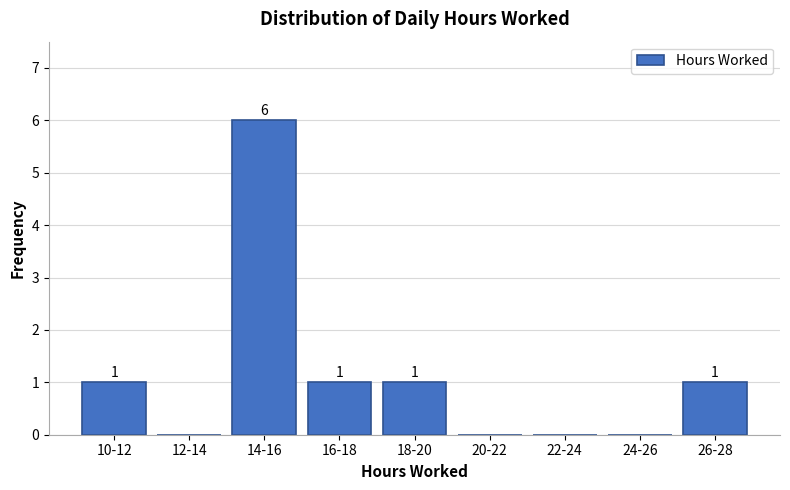

Reading left to right, list all the values displayed in this chart.

10-12=1	12-14=0	14-16=6	16-18=1	18-20=1	20-22=0	22-24=0	24-26=0	26-28=1